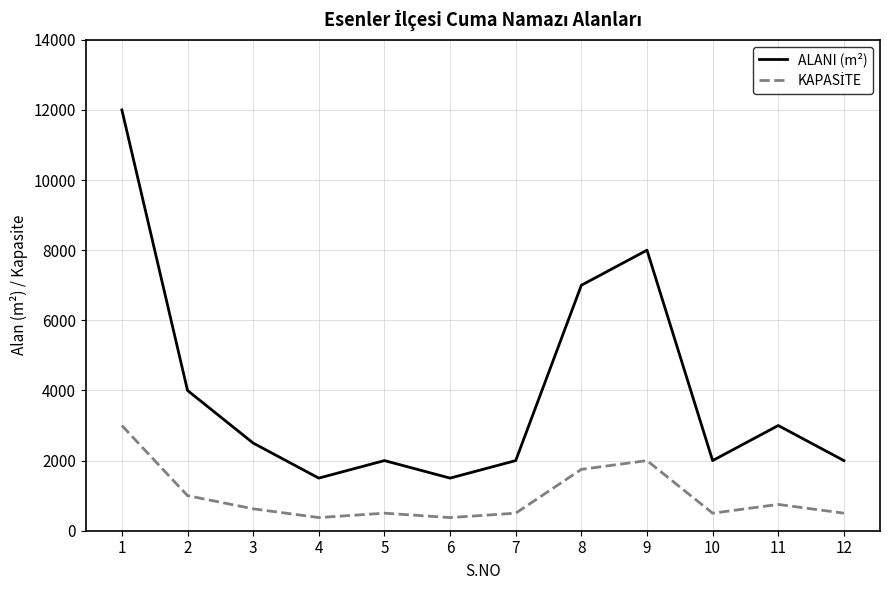

What is the smallest value displayed?

375